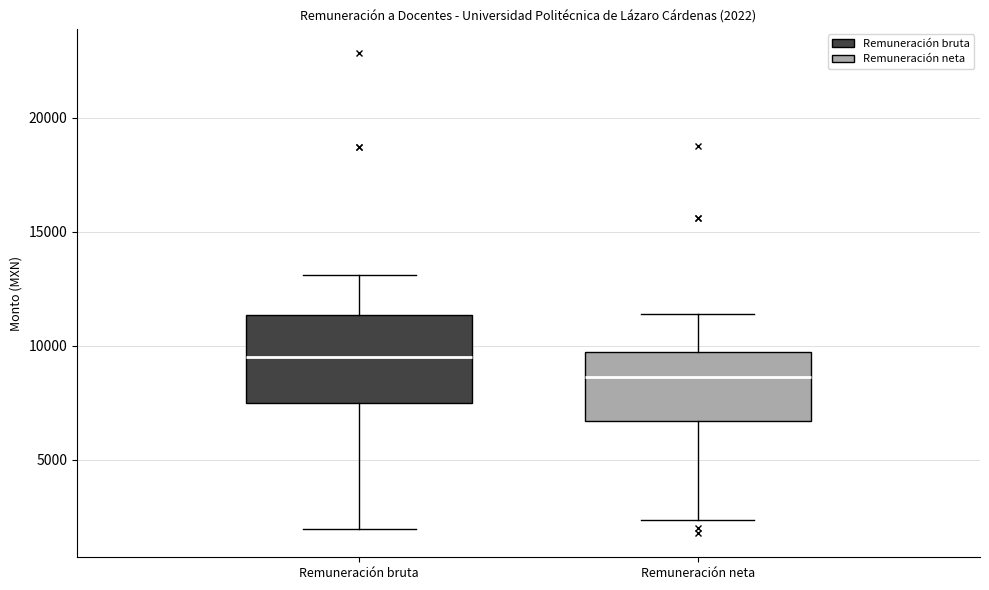

Which box has the lowest median line?

Remuneración neta